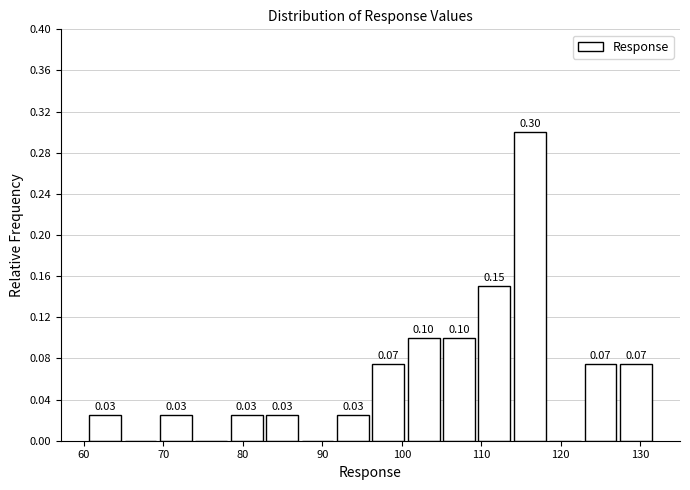

Over which range of the x-axis is the bar tallest?

114 to 118